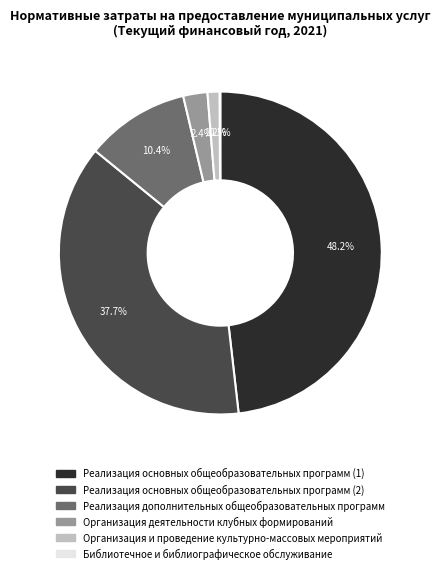

To the nearest percent, what is the difference between the Реализация дополнительных общеобразовательных программ and Организация деятельности клубных формирований slice percentages?

8%